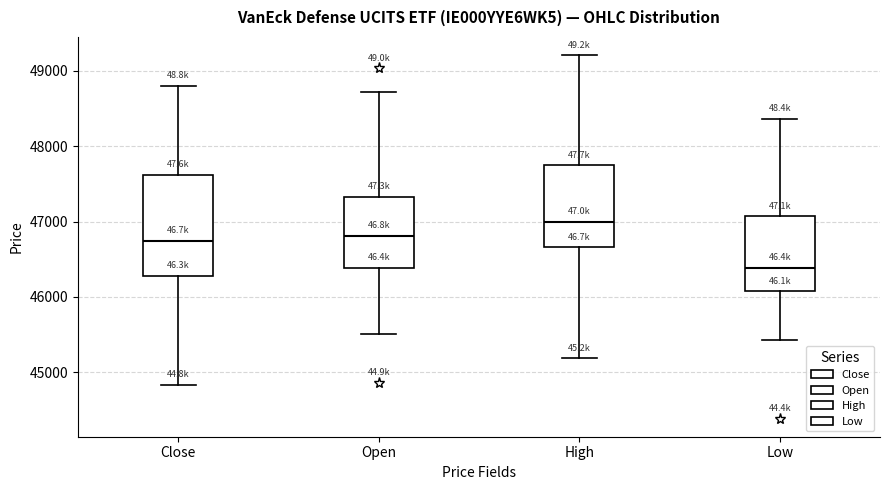

Where does the upper whisker of the box for Open end on the y-axis? The values are not printed on the chart, so give them approximately, as read against the axis.

48700